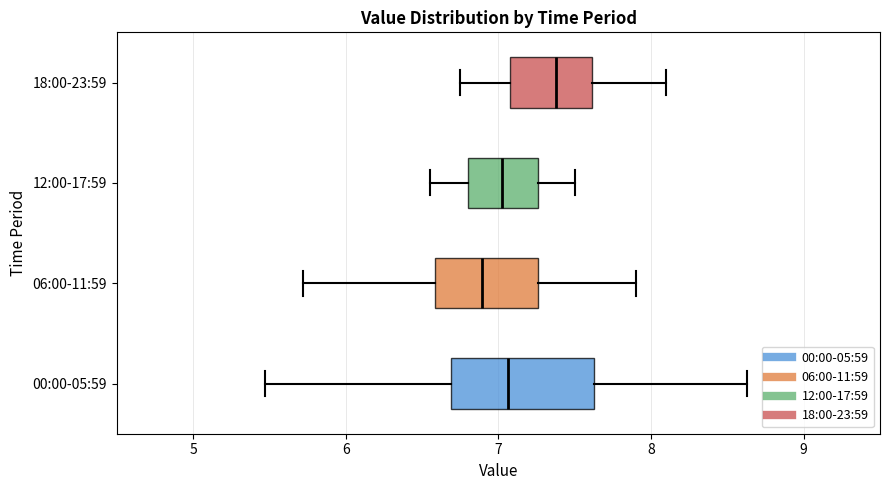

Reading bottom to top, transcribe this box plot: for each box, give where its median line is, the range the box spans, and where its two whiskers end, as read against the x-axis. The values are not printed on the chart, so give them approximately, as read against the axis.

00:00-05:59: median 7.1, box 6.7 to 7.6, whiskers 5.5 to 8.6
06:00-11:59: median 6.9, box 6.6 to 7.3, whiskers 5.7 to 7.9
12:00-17:59: median 7.0, box 6.8 to 7.3, whiskers 6.6 to 7.5
18:00-23:59: median 7.4, box 7.1 to 7.6, whiskers 6.8 to 8.1